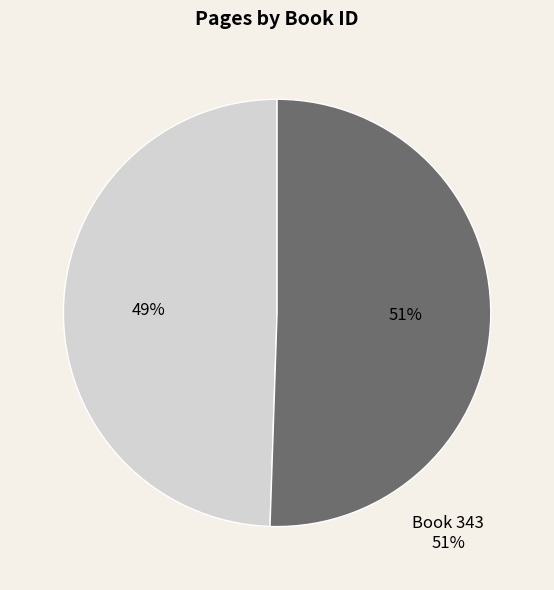

Between 504 and 343, which is larger?

343